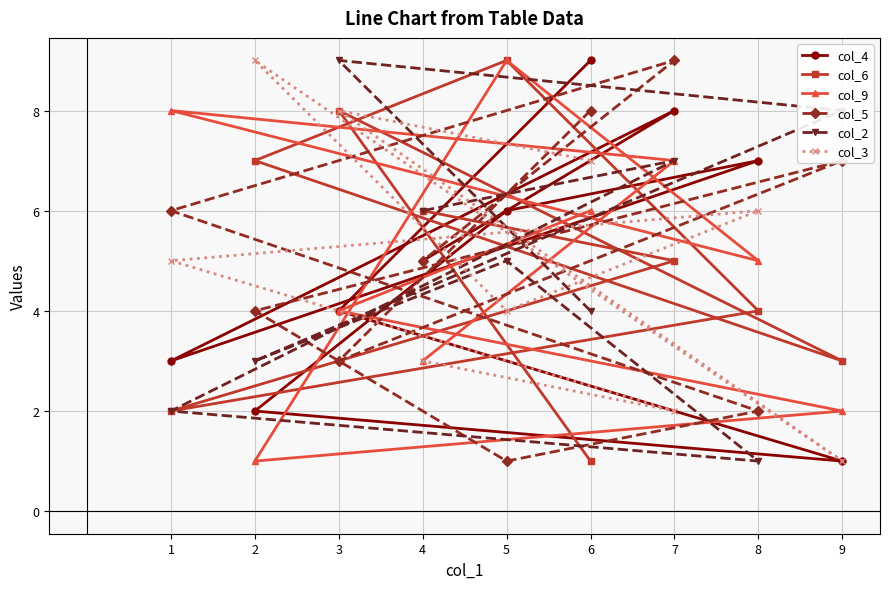

Reading left to right, transcribe all the data shown in this chart.

col_4: 1=3	2=2	3=4	4=5	5=6	6=9	7=8	8=7	9=1
col_6: 1=2	2=7	3=8	4=6	5=9	6=1	7=5	8=4	9=3
col_9: 1=8	2=1	3=4	4=3	5=9	6=6	7=7	8=5	9=2
col_5: 1=6	2=4	3=3	4=5	5=1	6=8	7=9	8=2	9=7
col_2: 1=2	2=3	3=9	4=6	5=5	6=4	7=7	8=1	9=8
col_3: 1=5	2=9	3=8	4=3	5=4	6=7	7=2	8=6	9=1